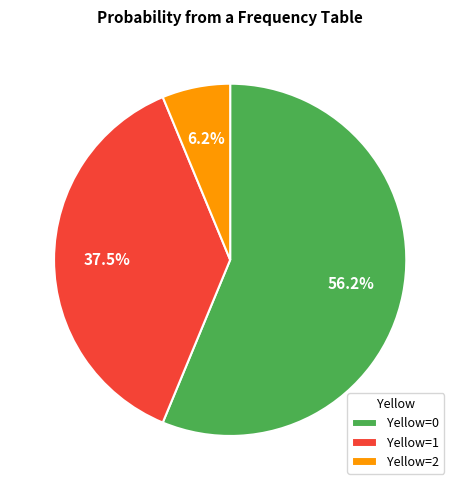

Combined, do Yellow=2 and Yellow=0 account for over 50%?

Yes